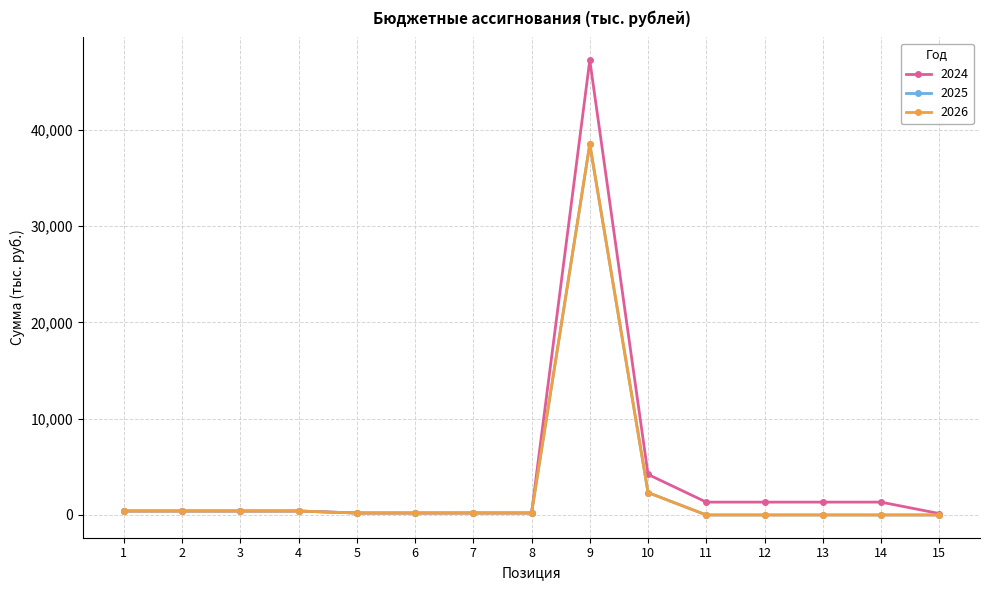

The value of 2024 at 9 is 47247.4. True or false?

True